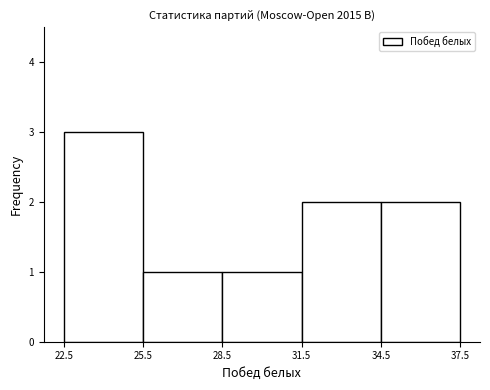

Reading left to right, list every bar in this chart as the range it spans on the x-axis followed by its height. The values are not printed on the chart, so give them approximately, as read against the axis.

22.5 to 25.5: 3
25.5 to 28.5: 1
28.5 to 31.5: 1
31.5 to 34.5: 2
34.5 to 37.5: 2